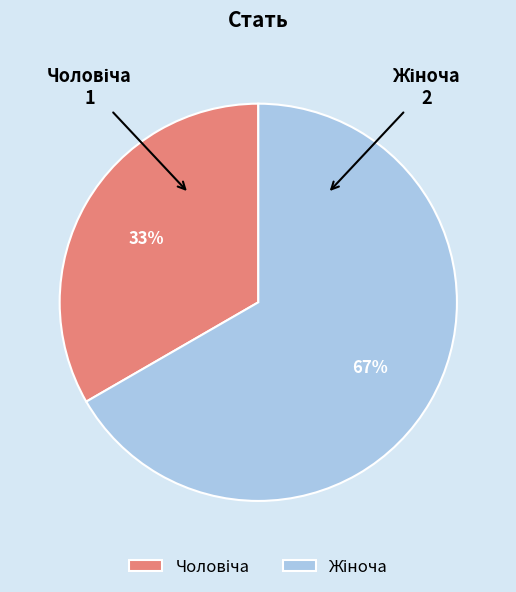

To the nearest percent, what is the average slice percentage?

50%